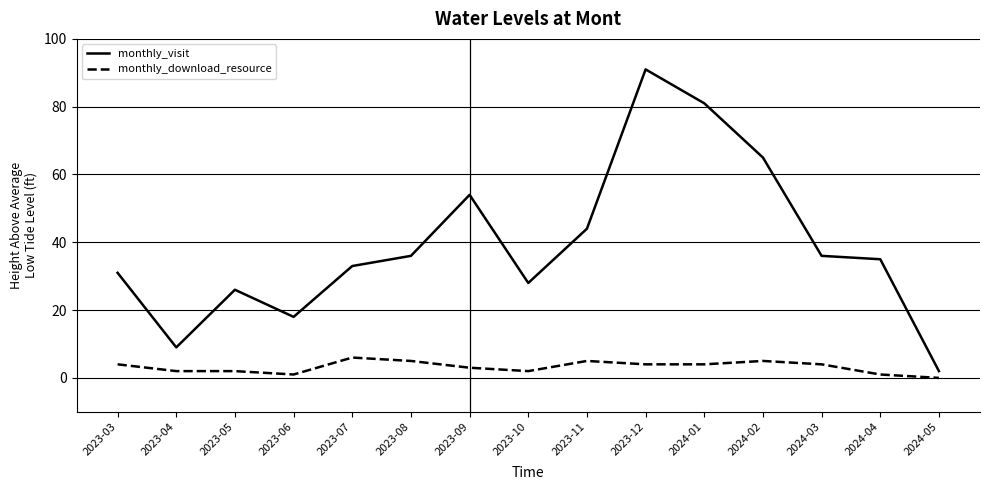

What is the difference between the maximum and second lowest values in the monthly_visit series?

82